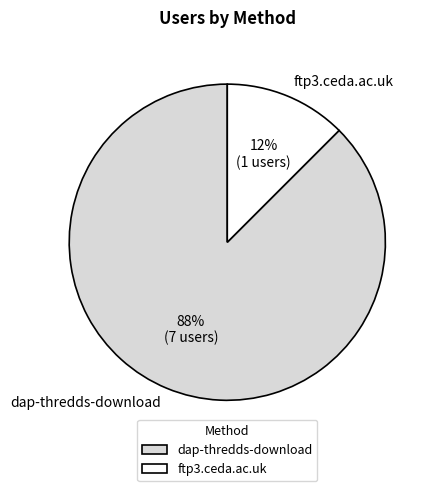

Do ftp3.ceda.ac.uk and dap-thredds-download together represent more than half of the pie?

Yes